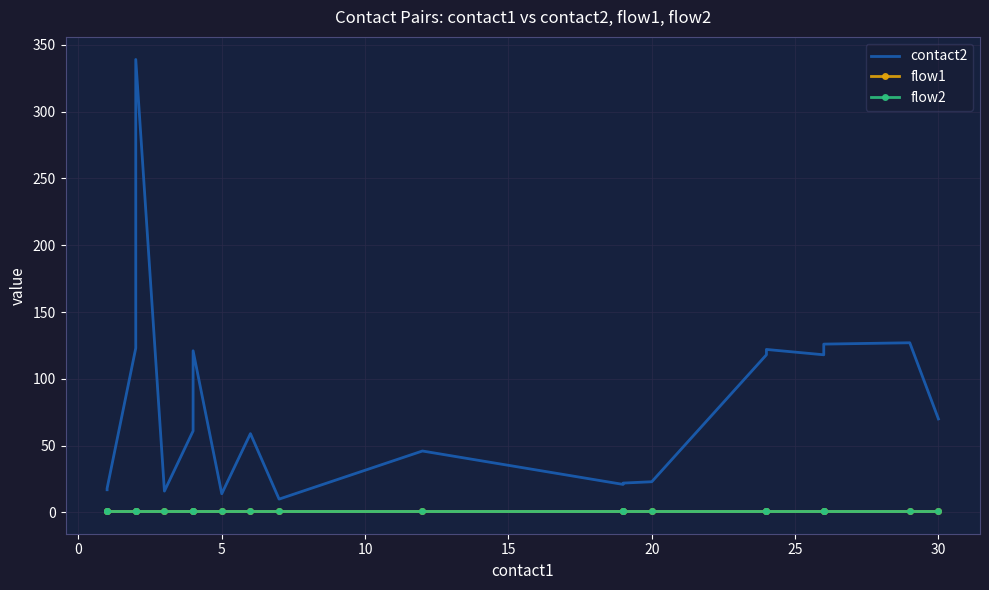

What is the average value of the flow1 series?

1